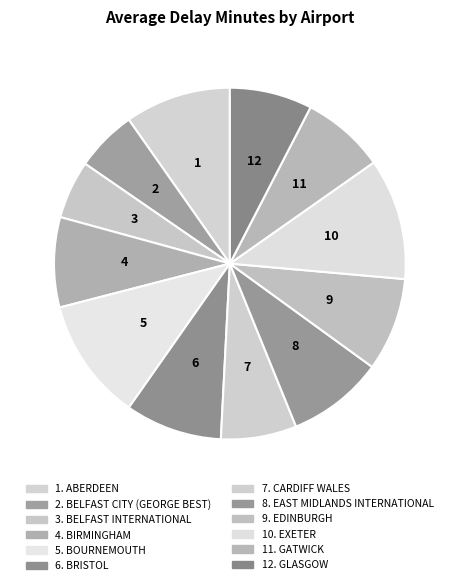

To the nearest percent, what is the difference between the largest and smallest slice percentages?

6%